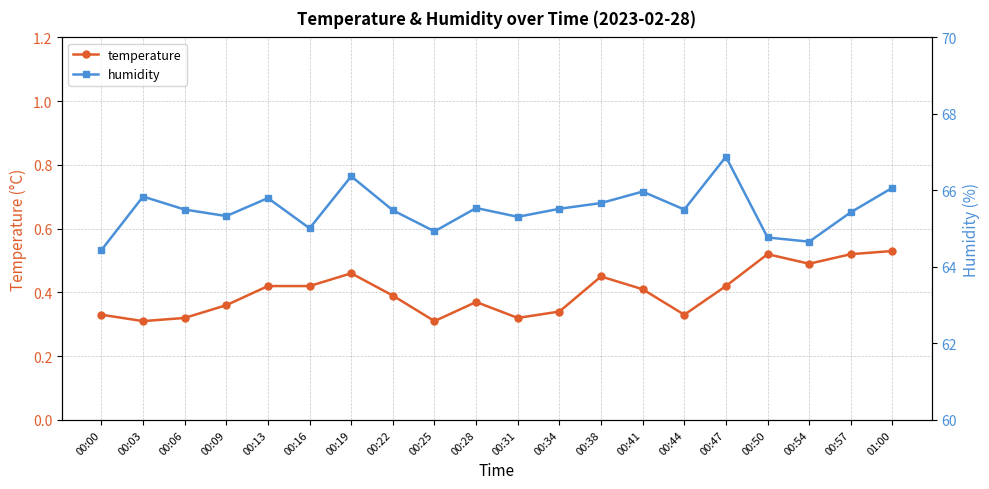

What is the label of the 6th point from the right?

00:44